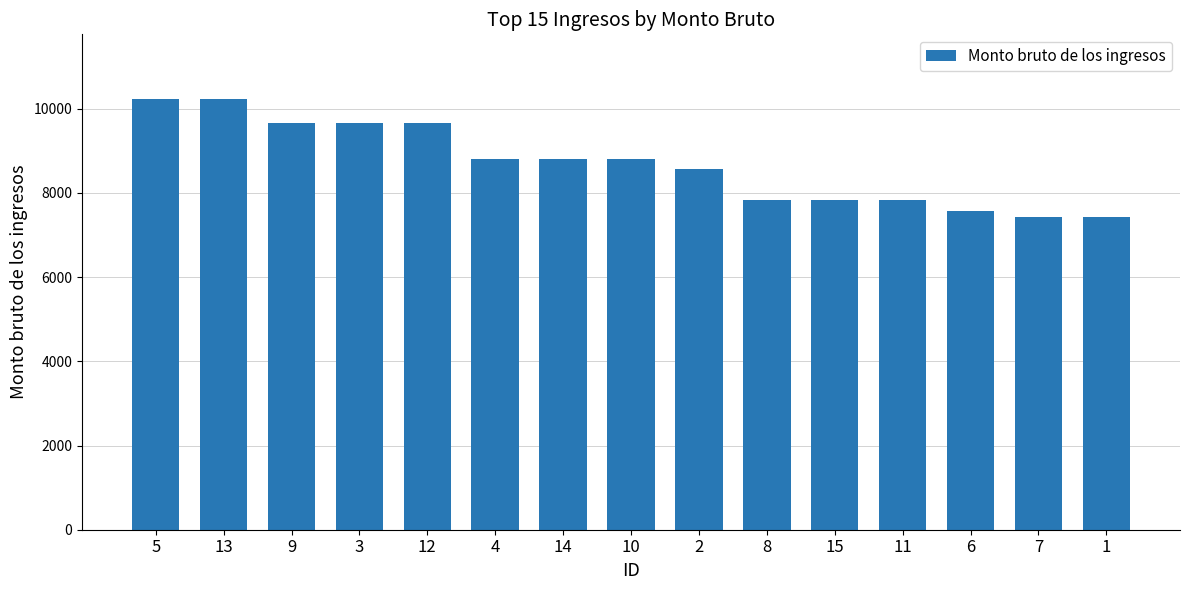

Approximately how many times larger is the value at 4 compared to 12?

0.9